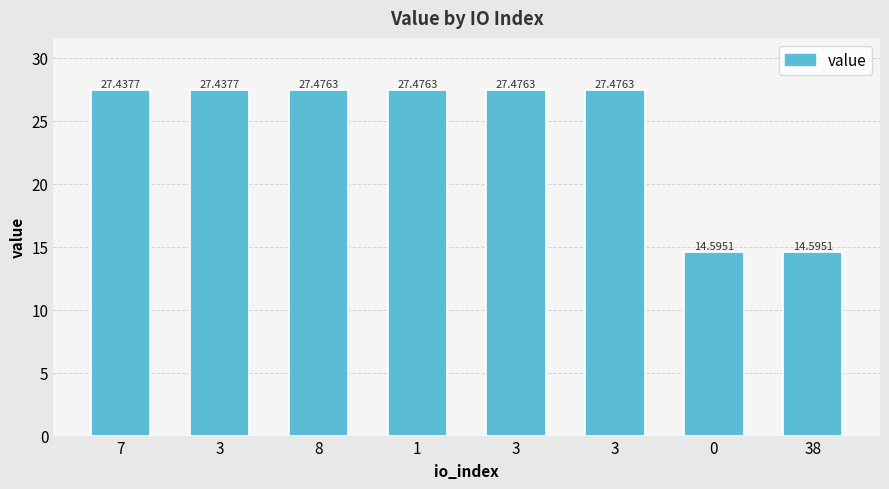

Count the number of data series in this chart.

1